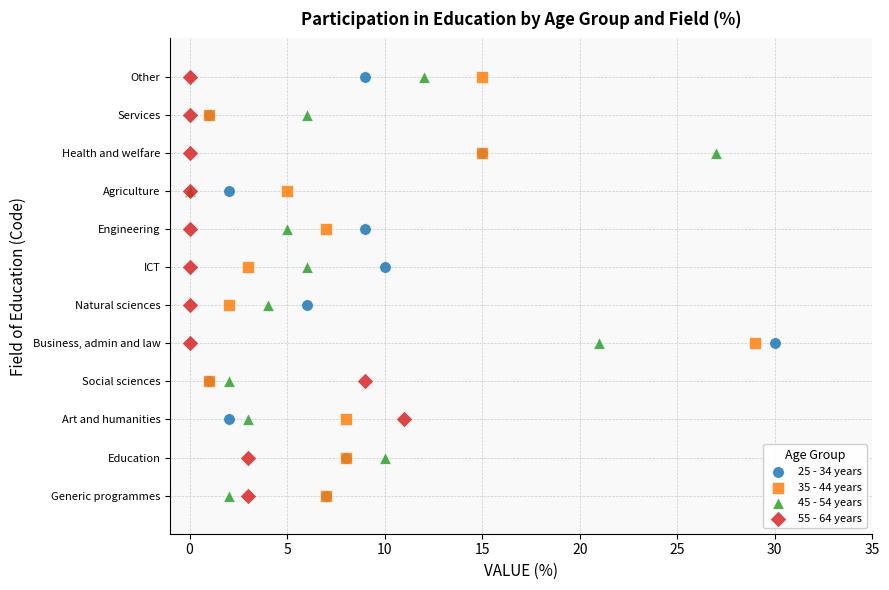

What are all the series names shown in the legend?

25 - 34 years, 35 - 44 years, 45 - 54 years, 55 - 64 years